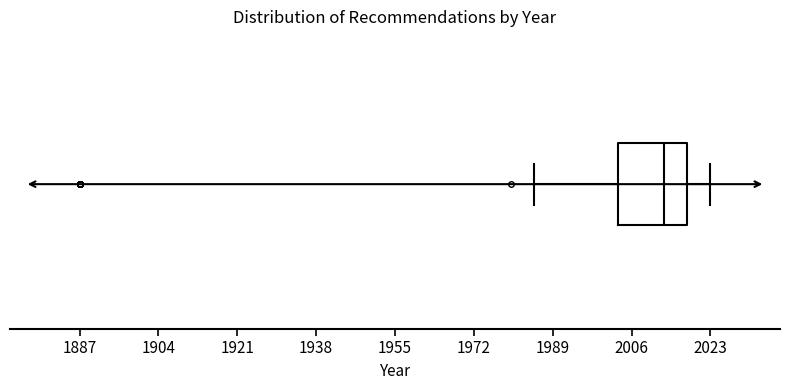

Read this box plot against the x-axis: the position of the median line, the range covered by the box, and the ends of both whiskers. The values are not printed on the chart, so give them approximately, as read against the axis.

median 2014, box 2004 to 2018, whiskers 1986 to 2024